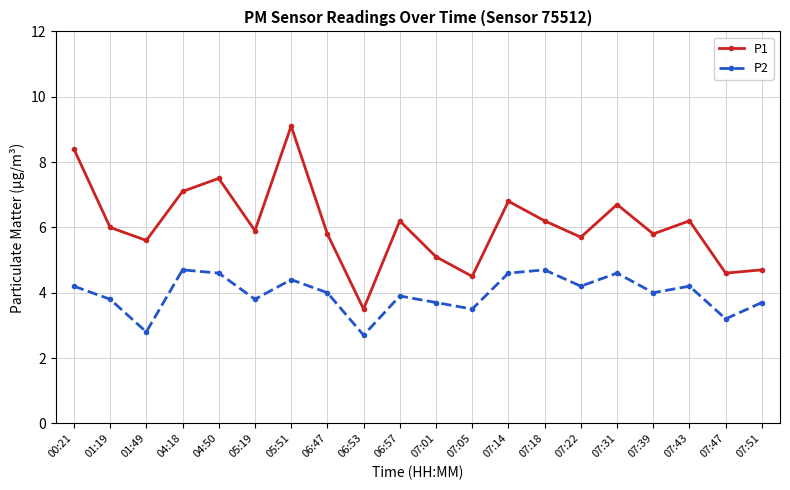

Which label corresponds to the largest value in the chart?

05:51